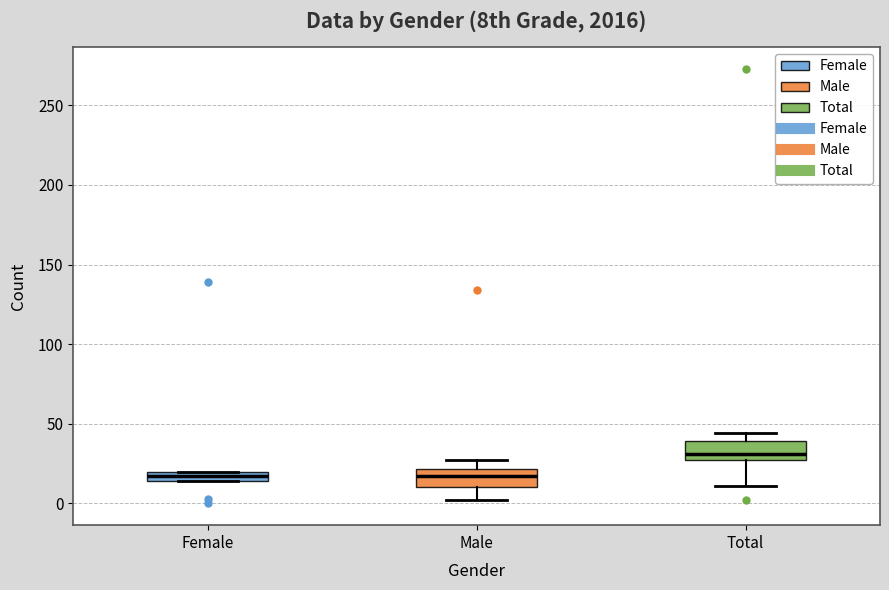

Where does the lower whisker of the box for Total end on the y-axis? The values are not printed on the chart, so give them approximately, as read against the axis.

10